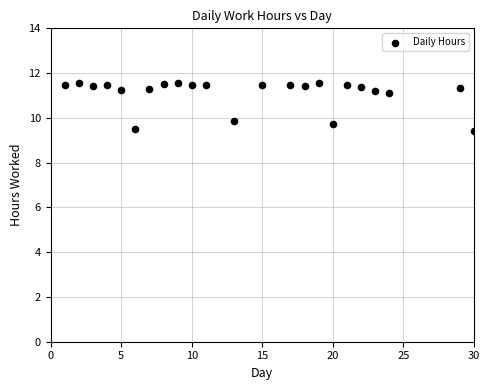

What is the range of Y values (max minus min)?

2.2